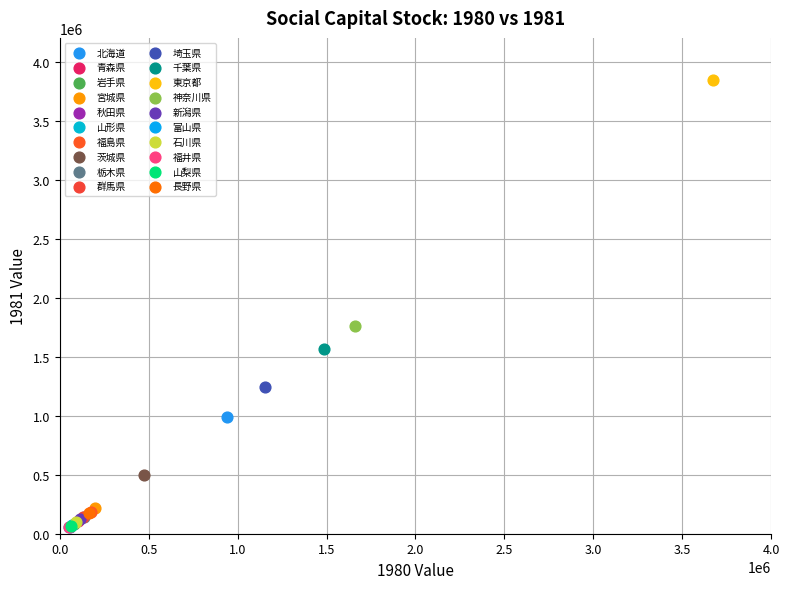

Which series reaches the maximum Y coordinate?

東京都